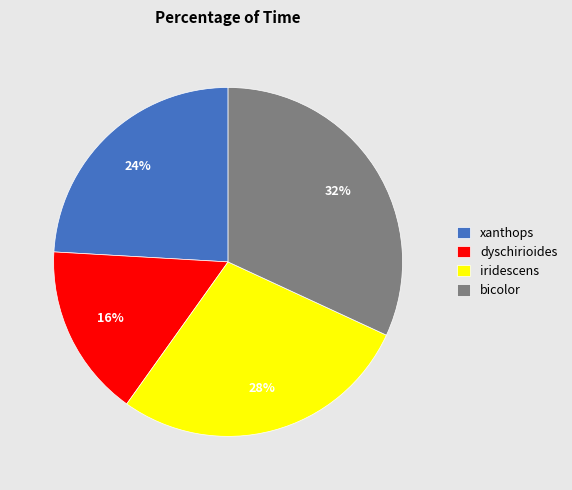

Is the sum of dyschirioides and iridescens greater than half?

No